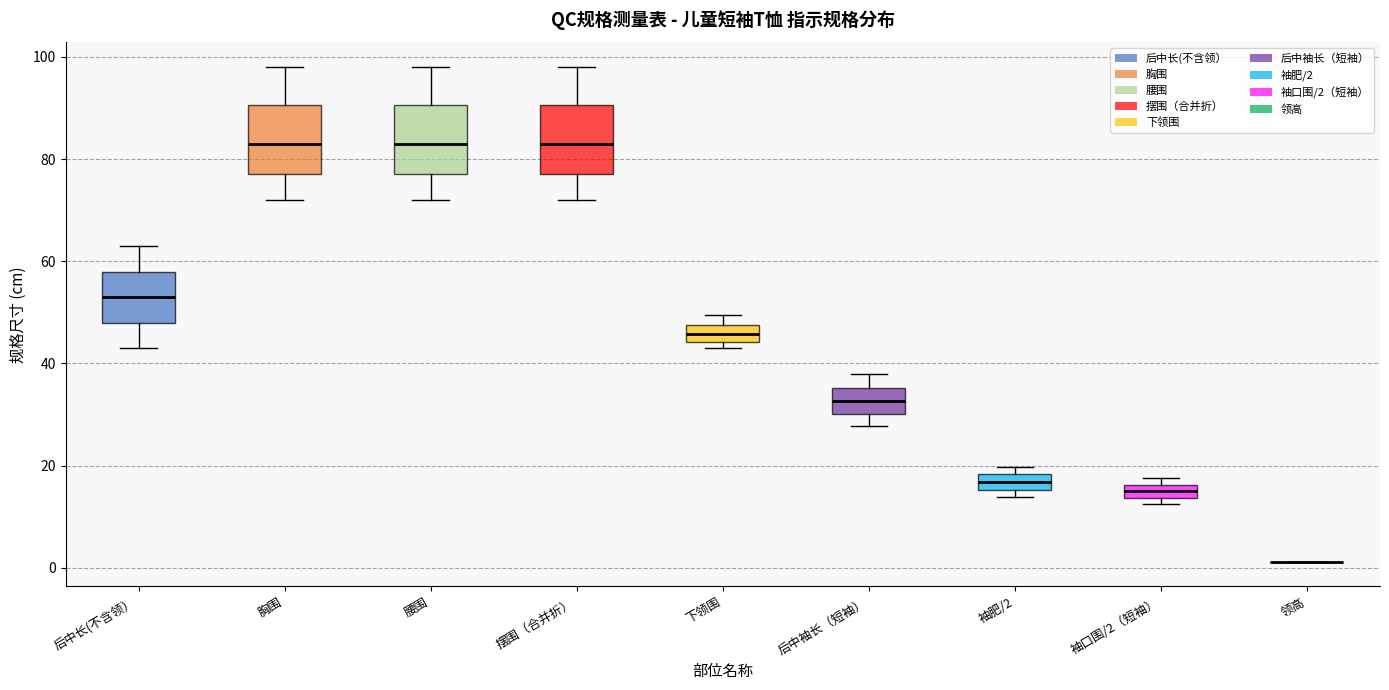

Where does the median line of the box for 胸围 sit on the y-axis? The values are not printed on the chart, so give them approximately, as read against the axis.

84